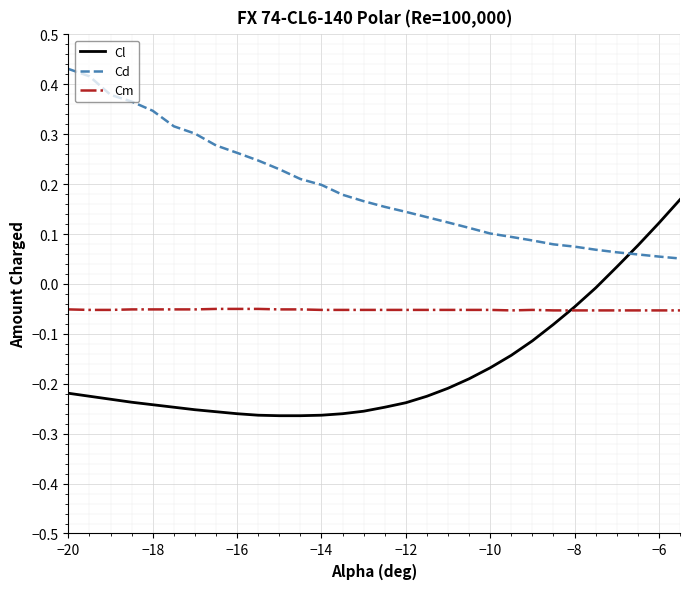

List the series in order of their overall mean, highest first.

Cd, Cm, Cl